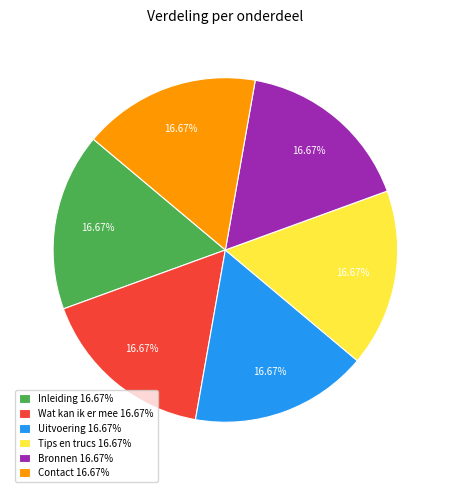

What percentage is the Bronnen slice, to the nearest percent?

17%